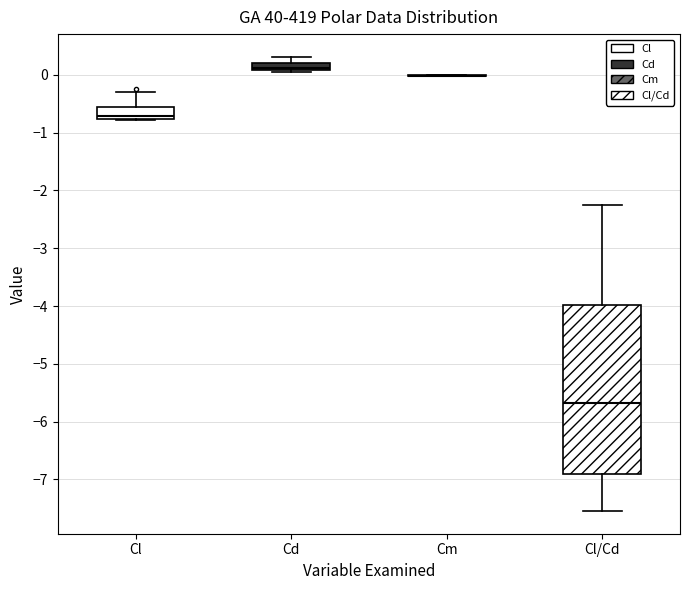

Where does the upper whisker of the box for Cd end on the y-axis? The values are not printed on the chart, so give them approximately, as read against the axis.

0.3